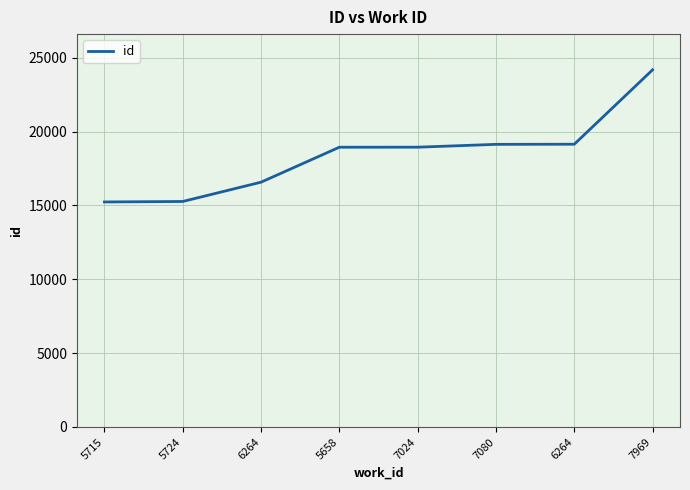

How many lines are shown in the chart?

1